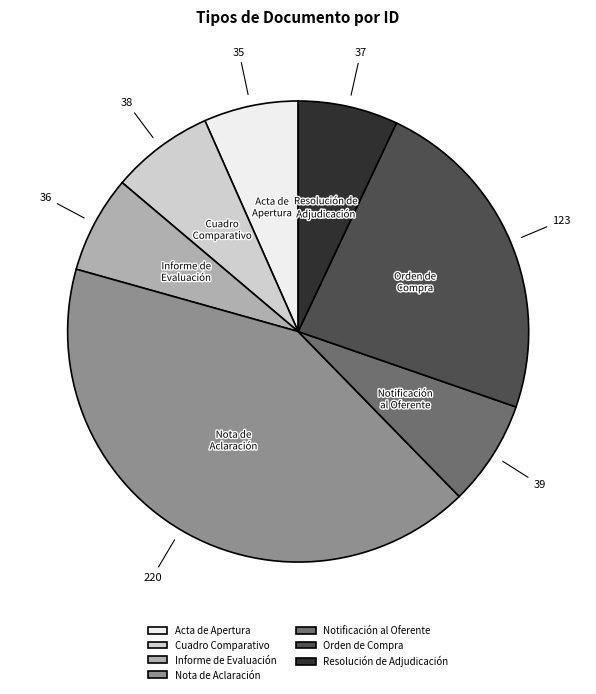

Does Acta de Apertura represent more than half of the total?

No